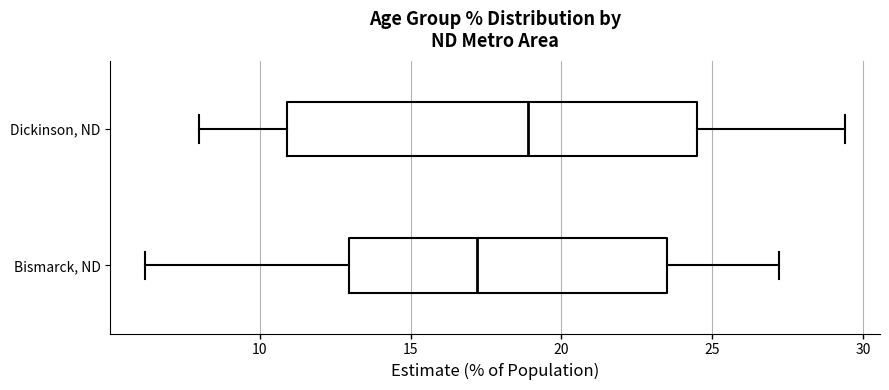

Comparing the boxes themselves (not the whiskers), which one is the widest?

Dickinson, ND